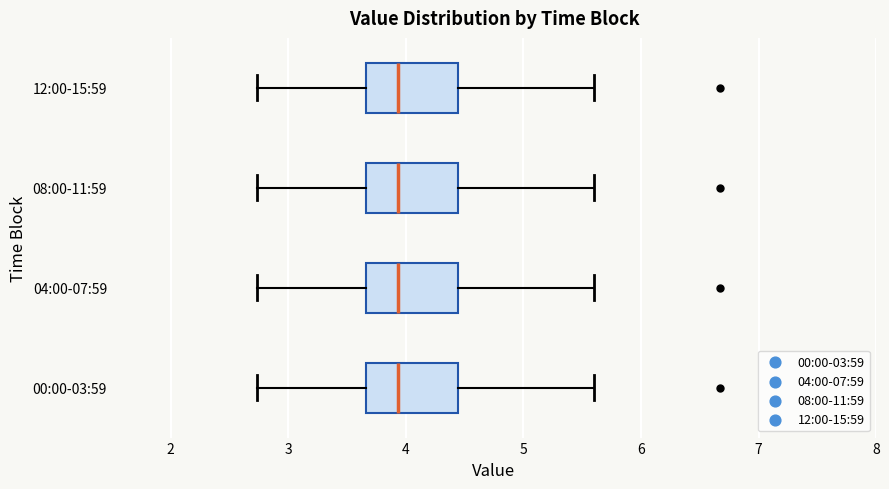

Reading bottom to top, read every box against the x-axis: the position of its median line, the range the box covers, and the ends of its whiskers. The values are not printed on the chart, so give them approximately, as read against the axis.

00:00-03:59: median 3.9, box 3.7 to 4.4, whiskers 2.7 to 5.6
04:00-07:59: median 3.9, box 3.7 to 4.4, whiskers 2.7 to 5.6
08:00-11:59: median 3.9, box 3.7 to 4.4, whiskers 2.7 to 5.6
12:00-15:59: median 3.9, box 3.7 to 4.4, whiskers 2.7 to 5.6